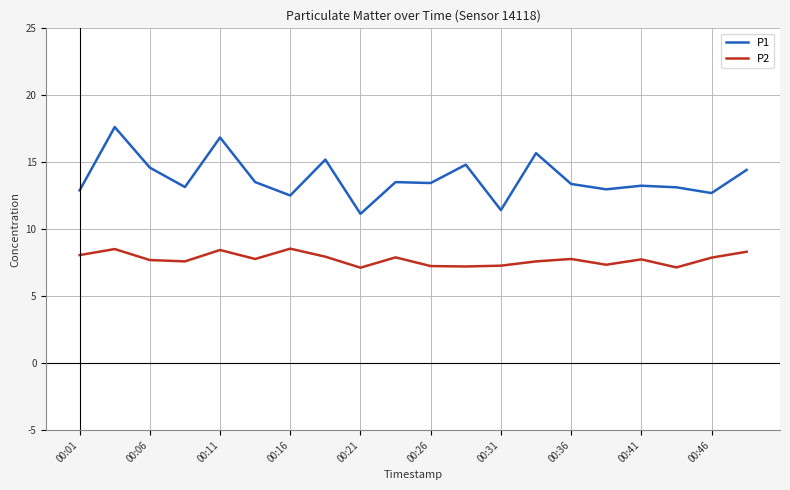

True or false: P1 and P2 cross at least once.

False